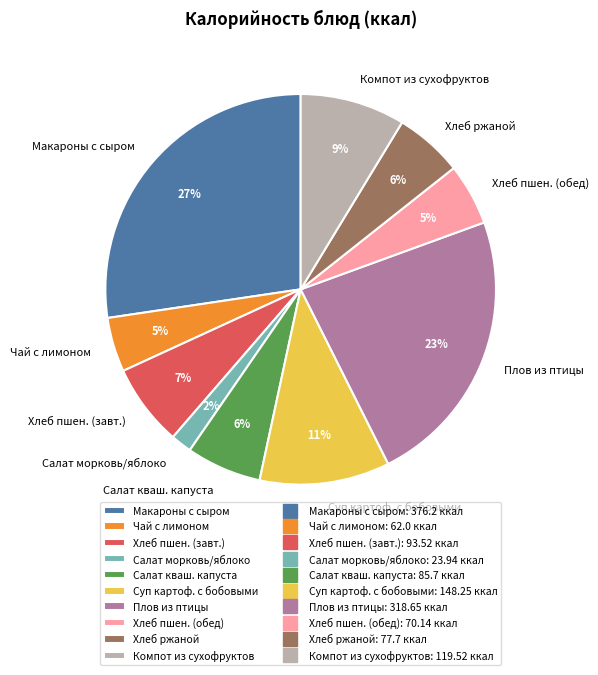

Does any single category account for the majority?

No